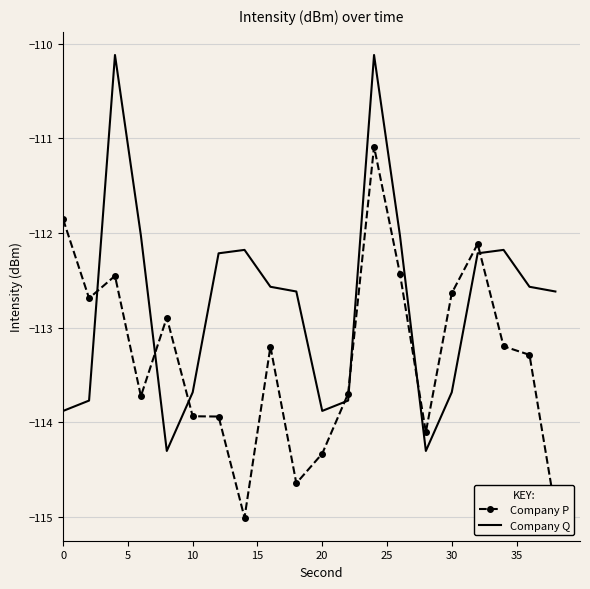

Which series has the largest range (max minus min)?

Company Q